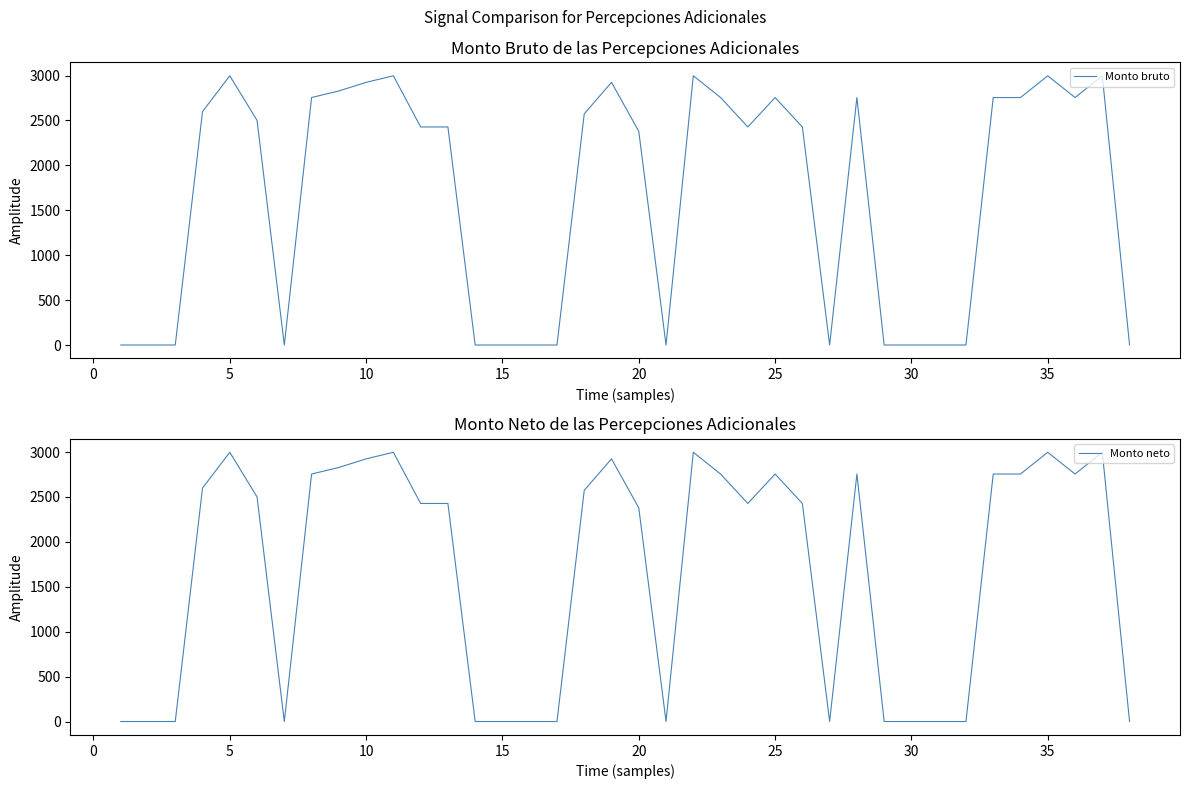

What is the difference between the maximum and minimum values in the Monto bruto series?

2997.2